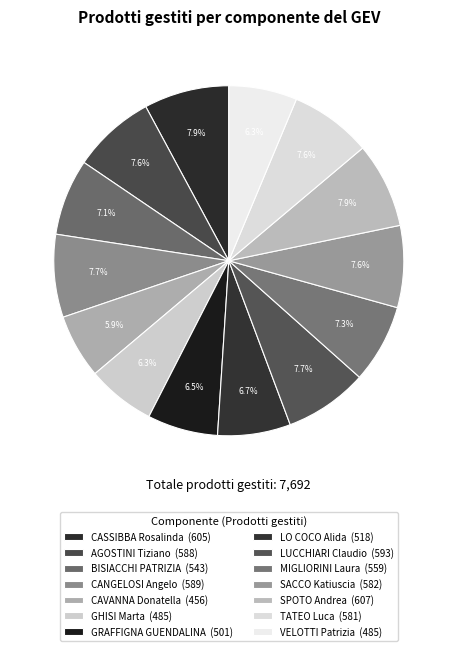

How many slices are in this pie chart?

14